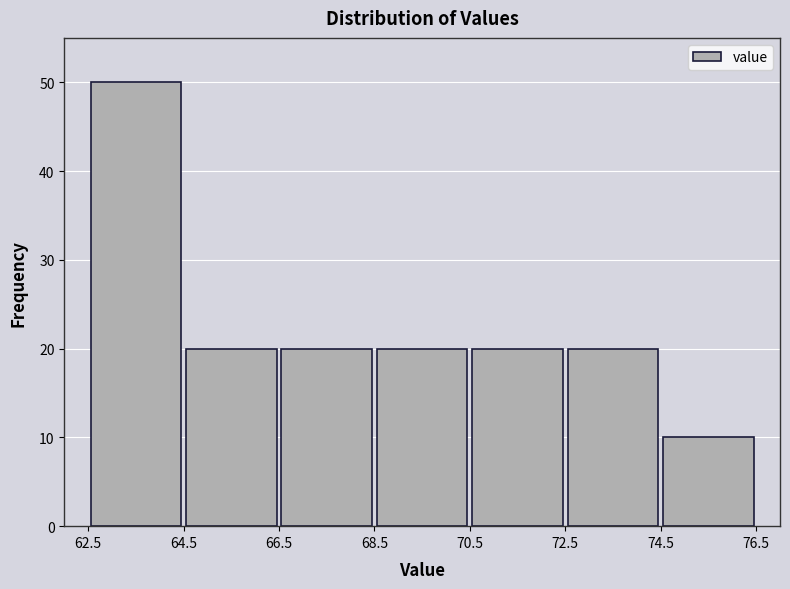

What is the height of the bar covering 64.5 to 66.5 on the x-axis? The values are not printed on the chart, so give them approximately, as read against the axis.

20